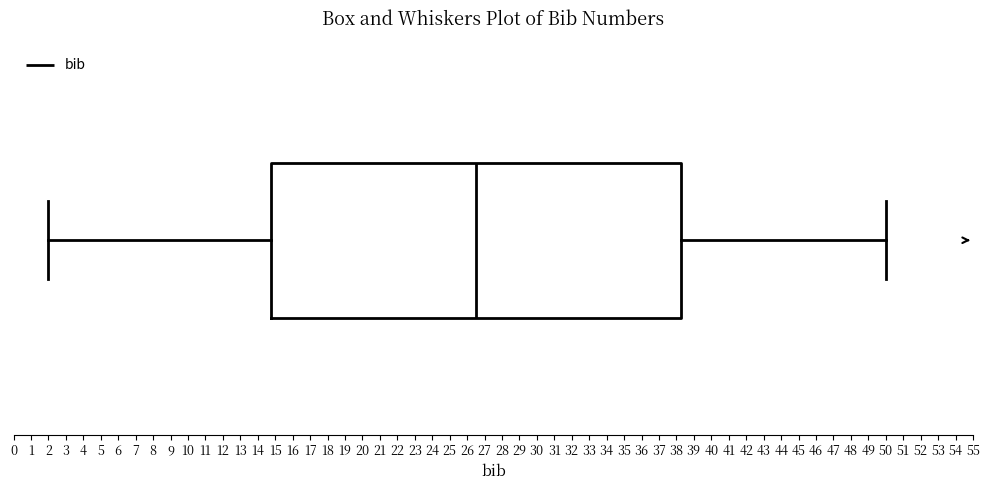

Transcribe this box plot: give where the median line is, the range the box spans, and where the two whiskers end, as read against the x-axis. The values are not printed on the chart, so give them approximately, as read against the axis.

median 26.5, box 14.8 to 38.3, whiskers 2.0 to 50.0